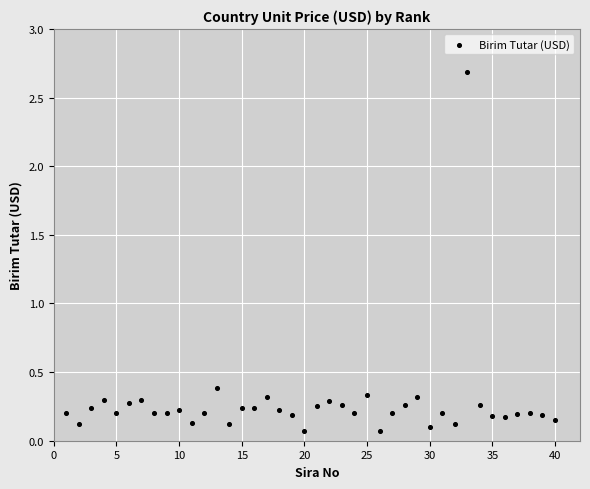

What Y value in the scatter plot is closest to 1?

0.4